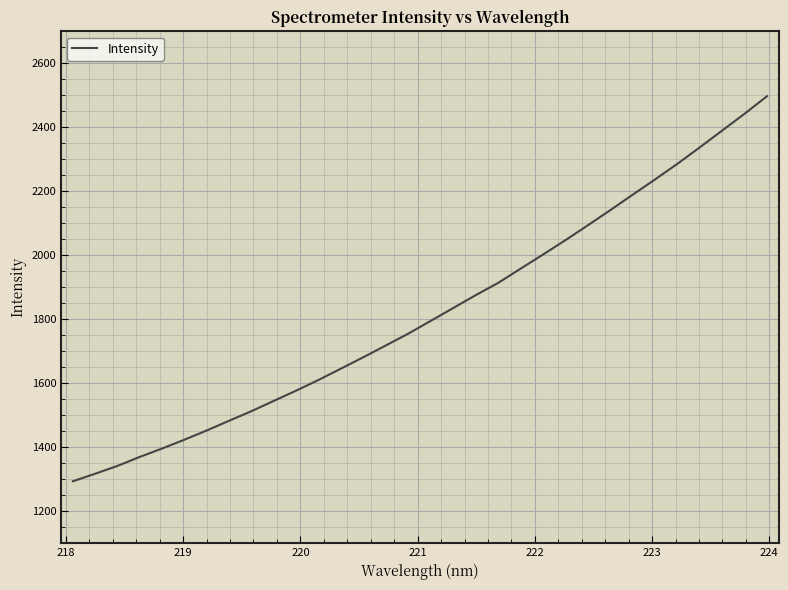

What is the smallest value displayed?

1293.8